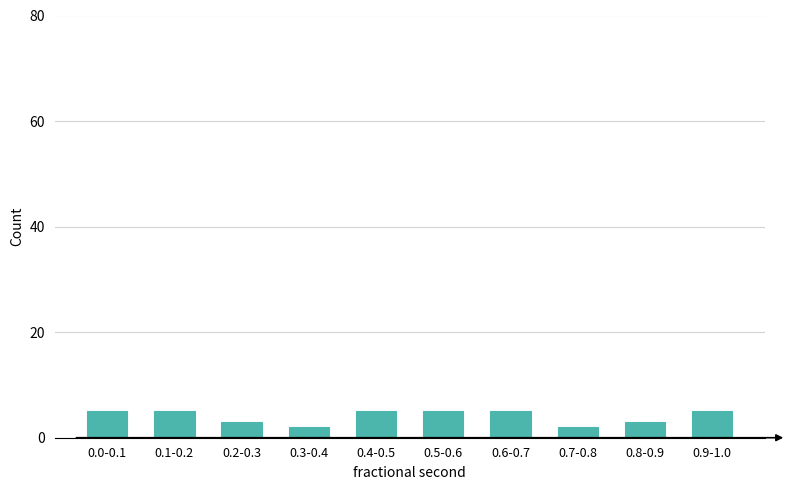

Reading right to left, list all the values displayed in this chart.

5	3	2	5	5	5	2	3	5	5